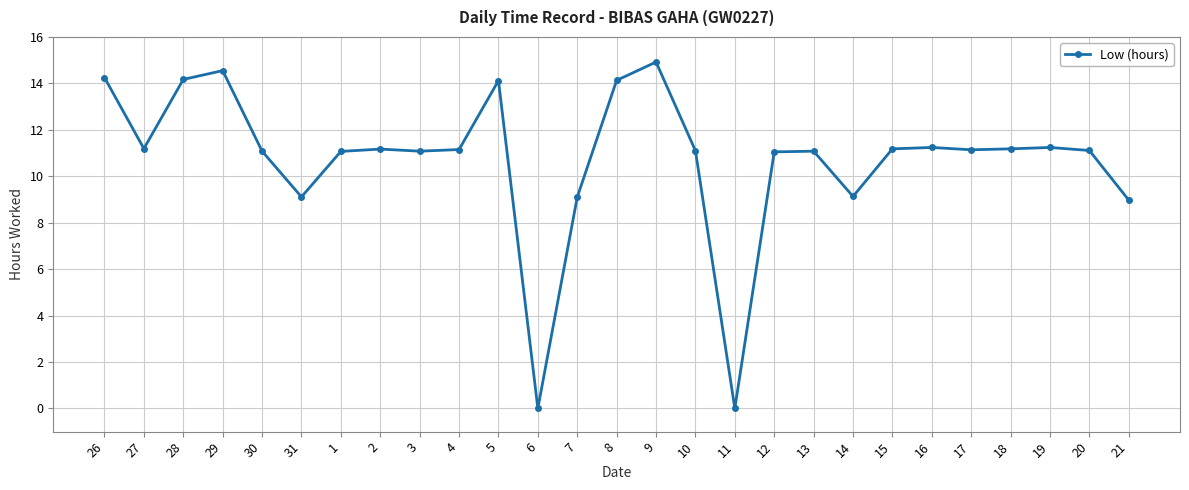

How many series are shown in this chart?

1